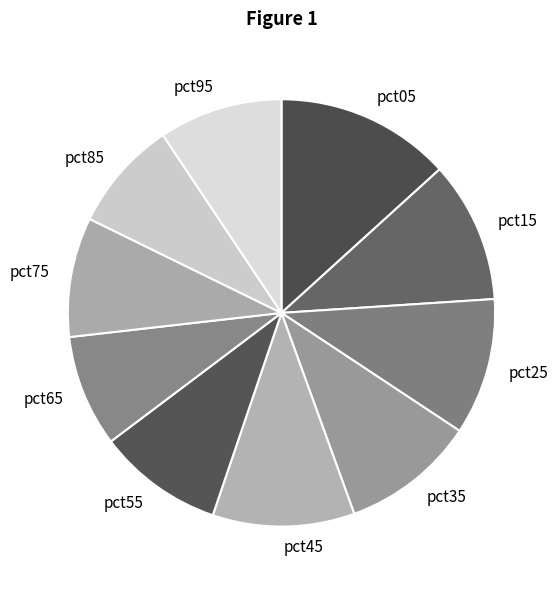

True or false: pct05 accounts for 1% of the total.

False